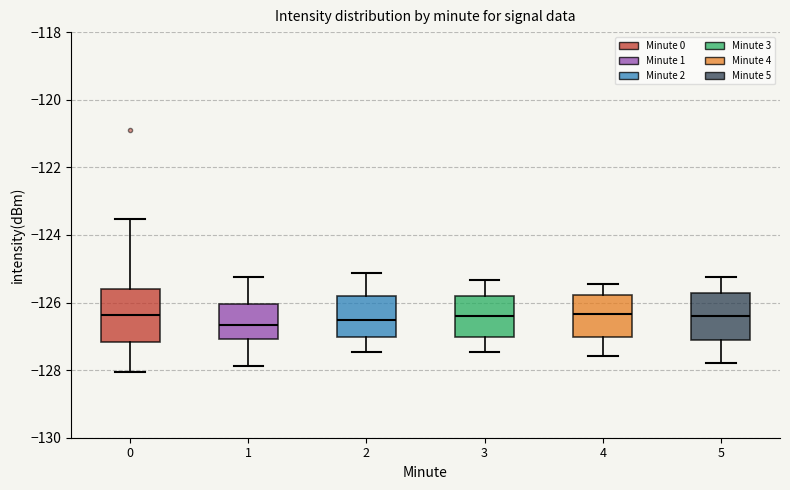

Where does the median line of the box at x = 0 sit on the y-axis? The values are not printed on the chart, so give them approximately, as read against the axis.

-126.4